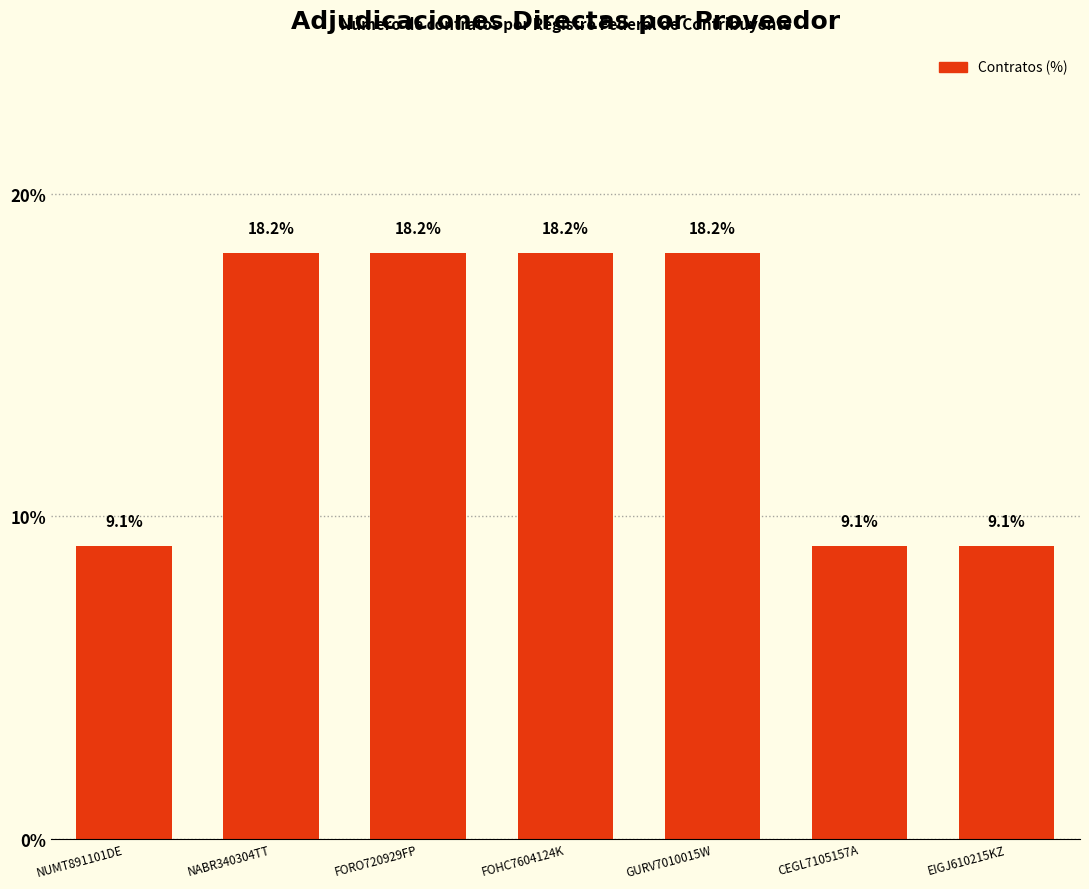

How many bars are there in total?

7